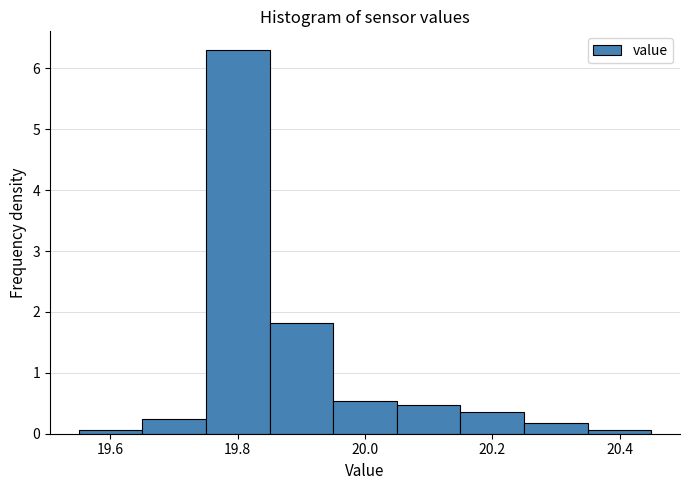

What is the height of the bar covering 19.85 to 19.95 on the x-axis? Neither the bar edges nor the heights are printed on the chart, so give them approximately, as read against the axes.

1.8